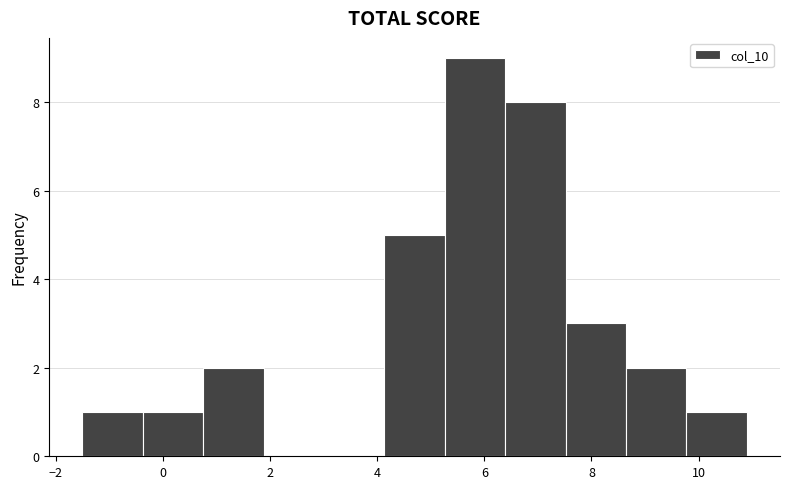

Over which range of the x-axis is the bar tallest?

5.2 to 6.4